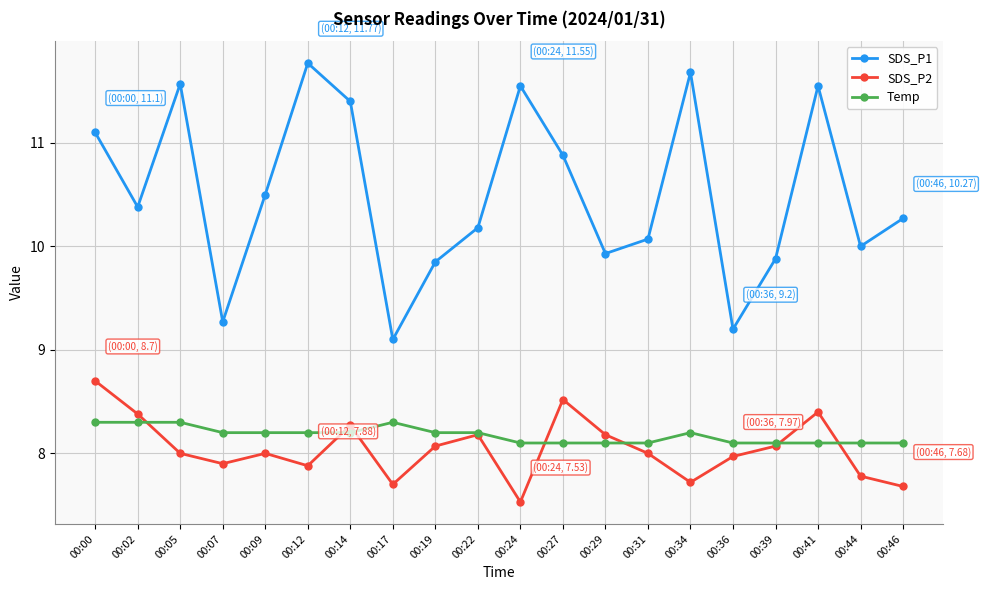

Where is SDS_P1 nearest to the value 10?

00:44